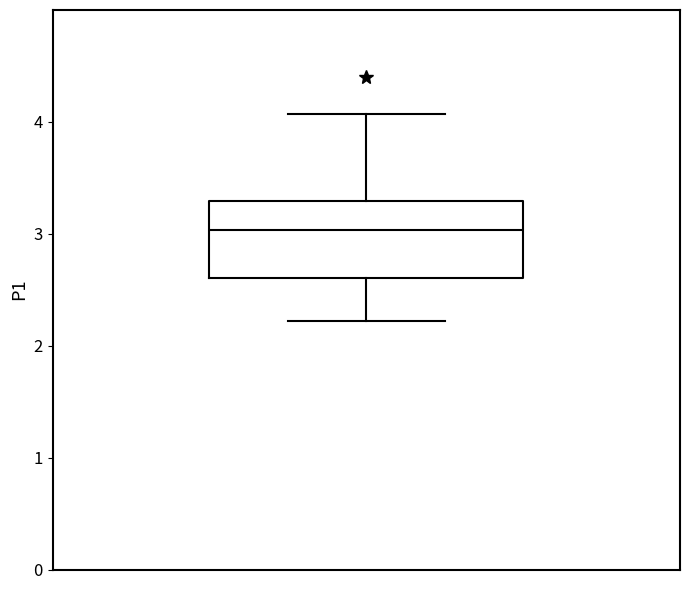

Transcribe this box plot: give where the median line is, the range the box spans, and where the two whiskers end, as read against the y-axis. The values are not printed on the chart, so give them approximately, as read against the axis.

median 3.0, box 2.6 to 3.3, whiskers 2.2 to 4.1